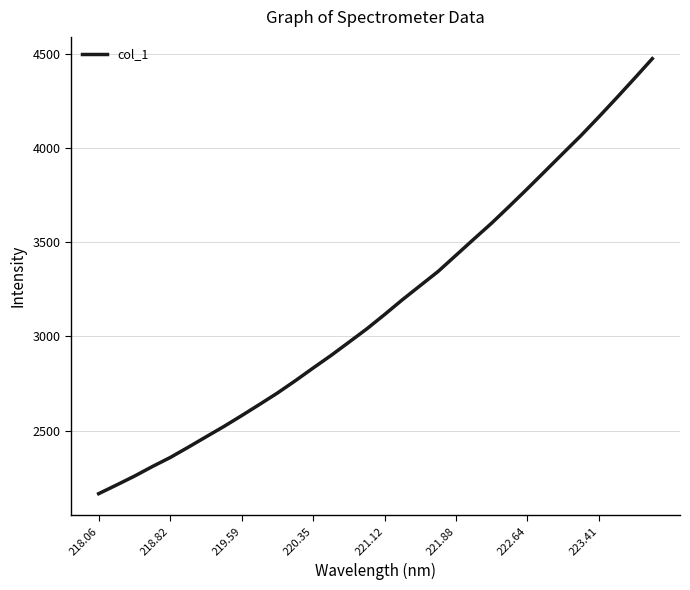

What is the minimum value shown in the chart?

2164.4